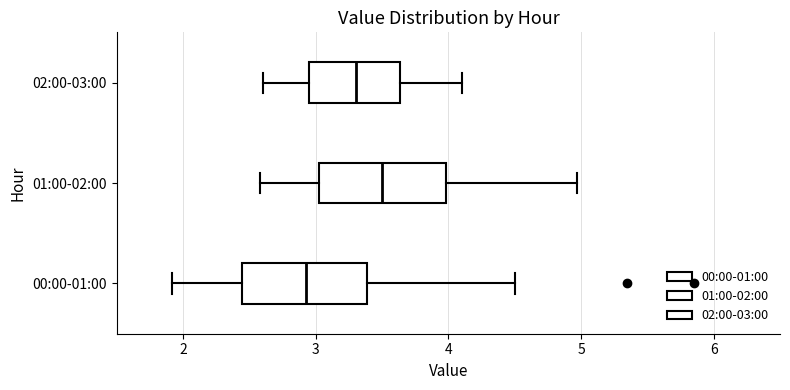

Reading bottom to top, read every box against the x-axis: the position of its median line, the range the box covers, and the ends of its whiskers. The values are not printed on the chart, so give them approximately, as read against the axis.

00:00-01:00: median 2.9, box 2.4 to 3.4, whiskers 1.9 to 4.5
01:00-02:00: median 3.5, box 3.0 to 4.0, whiskers 2.6 to 5.0
02:00-03:00: median 3.3, box 3.0 to 3.6, whiskers 2.6 to 4.1